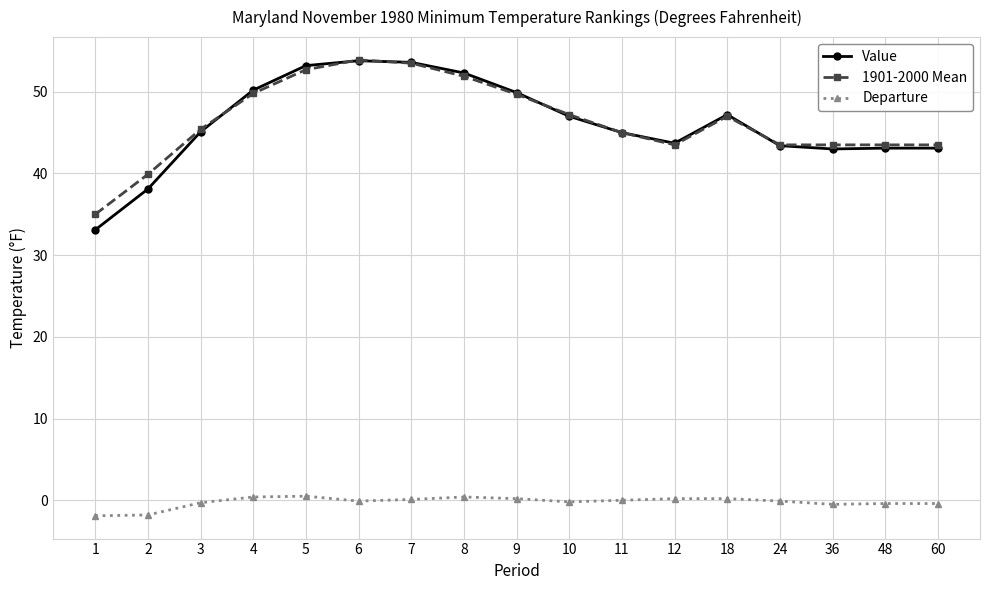

The Value series shows 15.0 at 8. True or false?

False